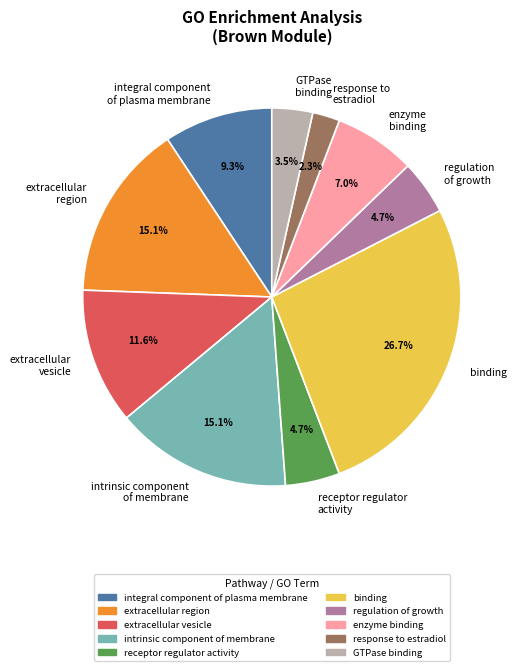

The enzyme binding slice represents 7% of the pie. True or false?

True